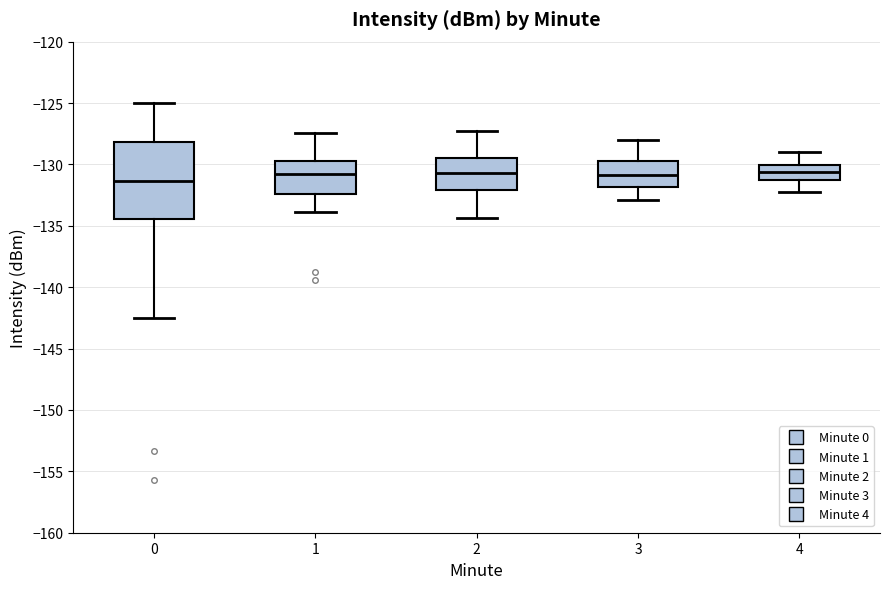

Reading left to right, read every box against the y-axis: the position of its median line, the range the box covers, and the ends of its whiskers. The values are not printed on the chart, so give them approximately, as read against the axis.

0: median -131.5, box -134.5 to -128.0, whiskers -142.5 to -125.0
1: median -131.0, box -132.5 to -129.5, whiskers -134.0 to -127.5
2: median -130.5, box -132.0 to -129.5, whiskers -134.5 to -127.5
3: median -131.0, box -132.0 to -129.5, whiskers -133.0 to -128.0
4: median -130.5, box -131.5 to -130.0, whiskers -132.5 to -129.0